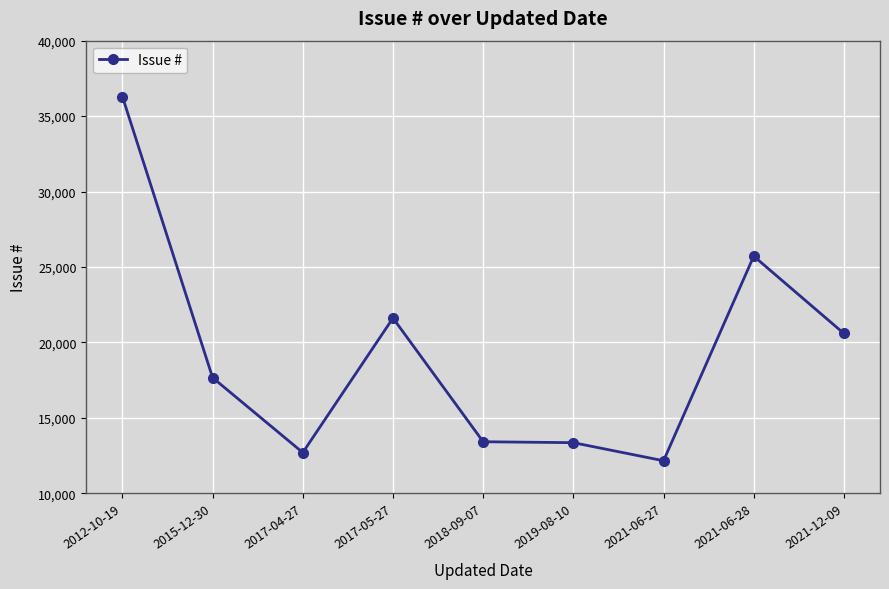

What is the greatest value displayed?

36295